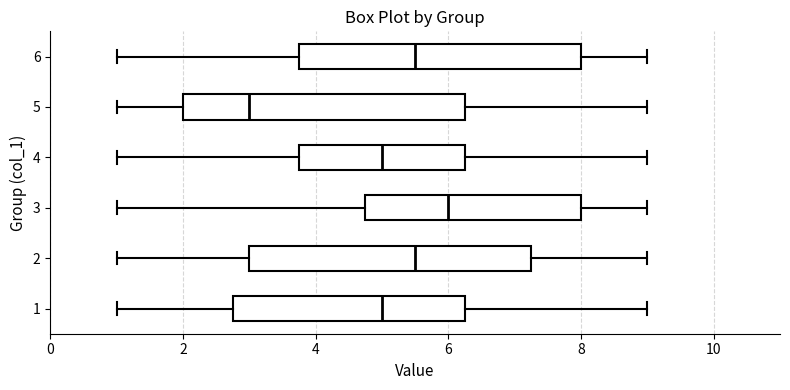

Which box's median line is the furthest to the right?

3